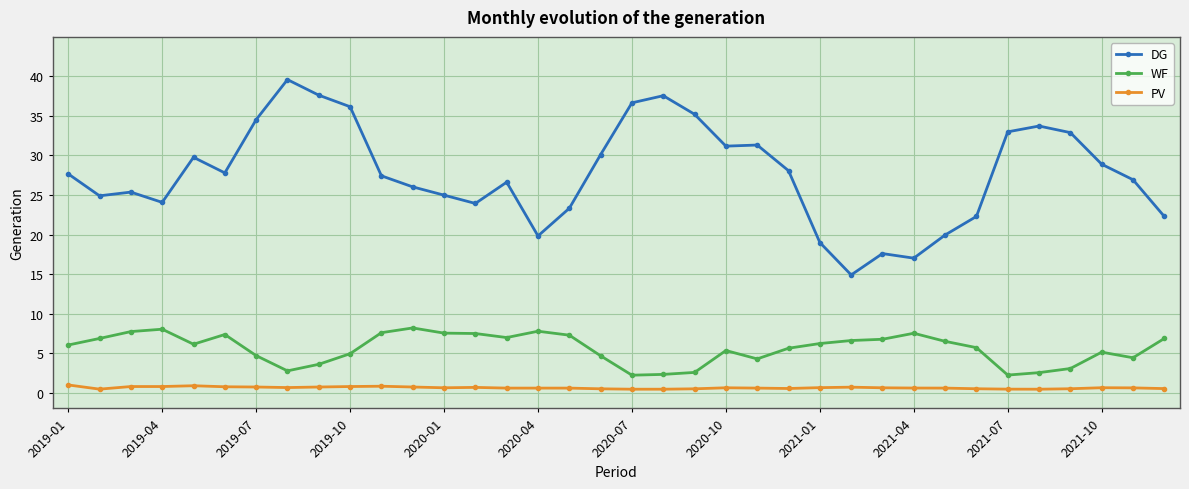

Which series has the widest spread of values?

DG